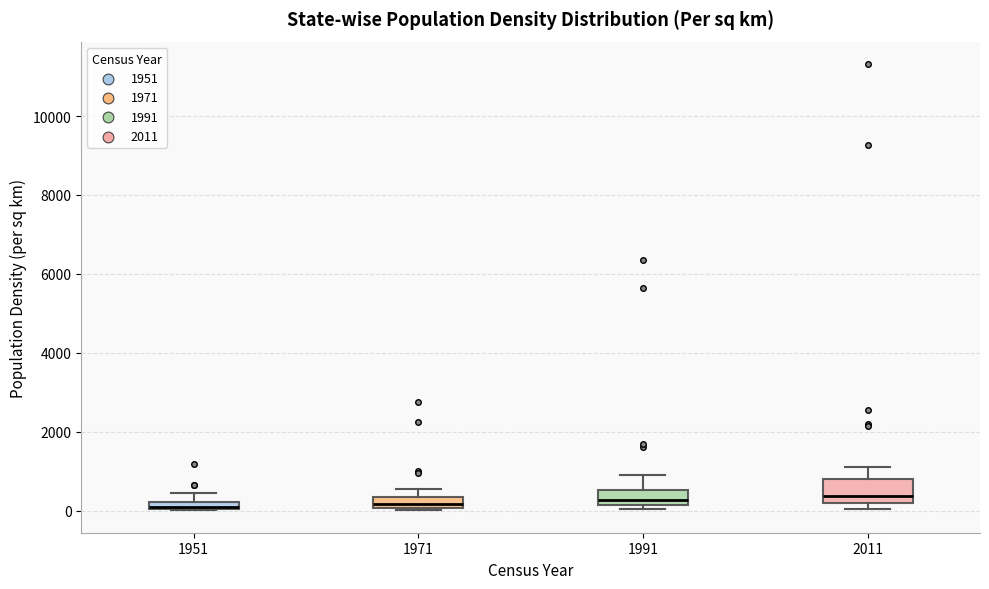

Where is the upper edge of the box at x = 2011 on the y-axis? The values are not printed on the chart, so give them approximately, as read against the axis.

800